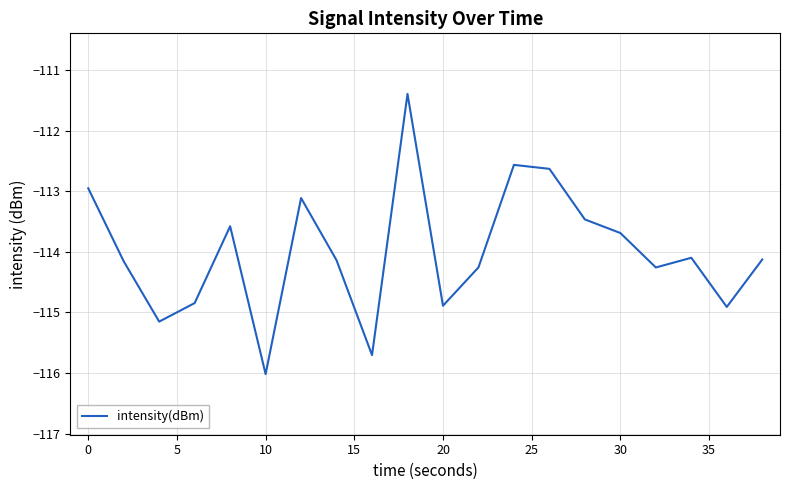

At which label is the value closest to -113?

0